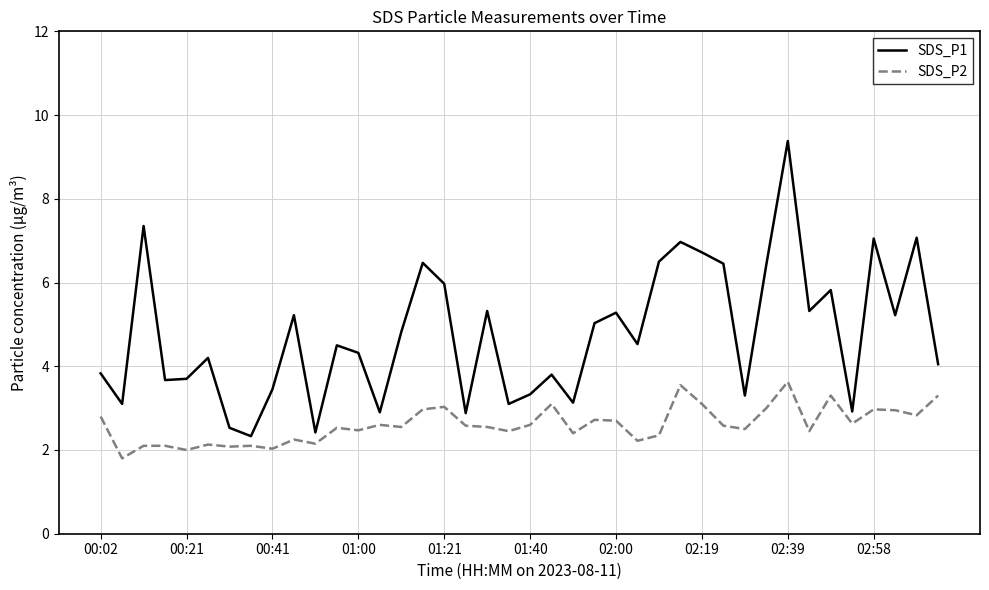

Which series has the largest total across all categories?

SDS_P1